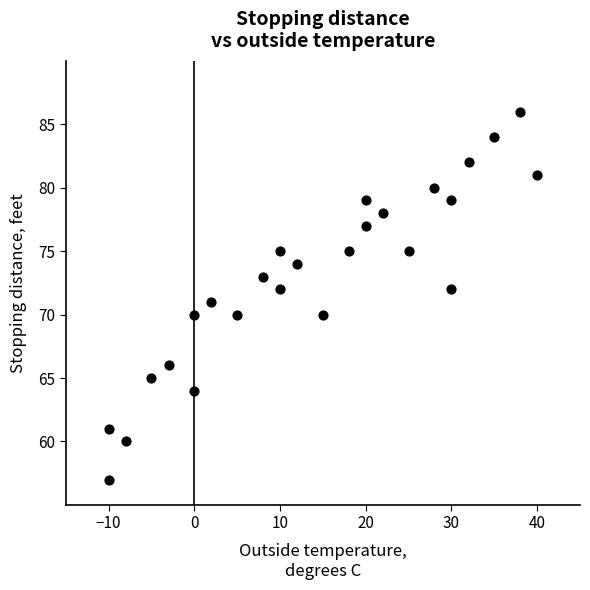

What is the range of Y values (max minus min)?

29